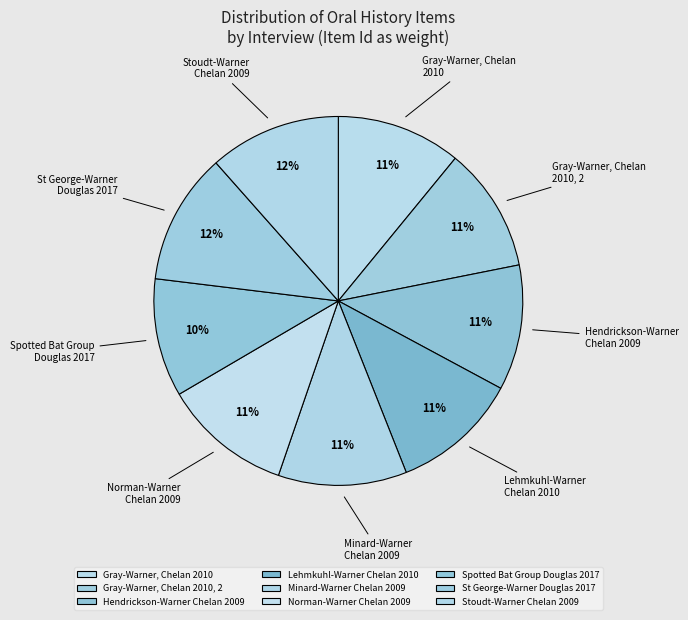

To the nearest percent, what is the average slice percentage?

11%